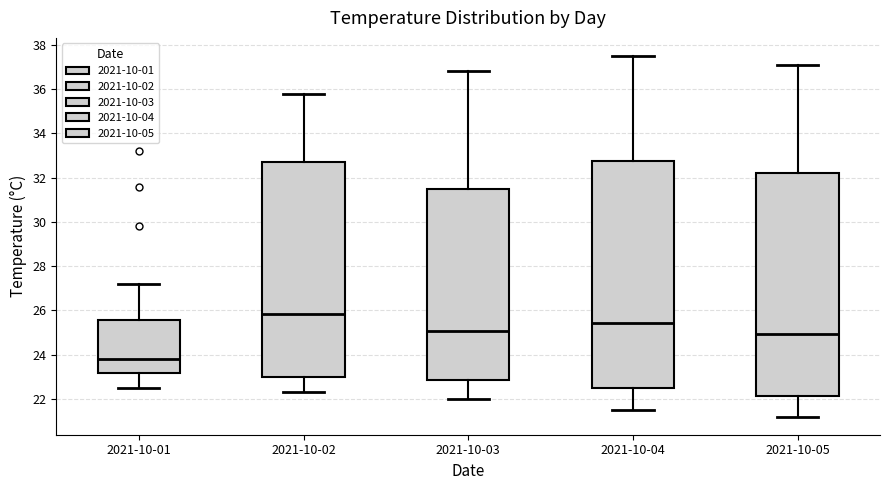

Which box's median line is the highest?

2021-10-02